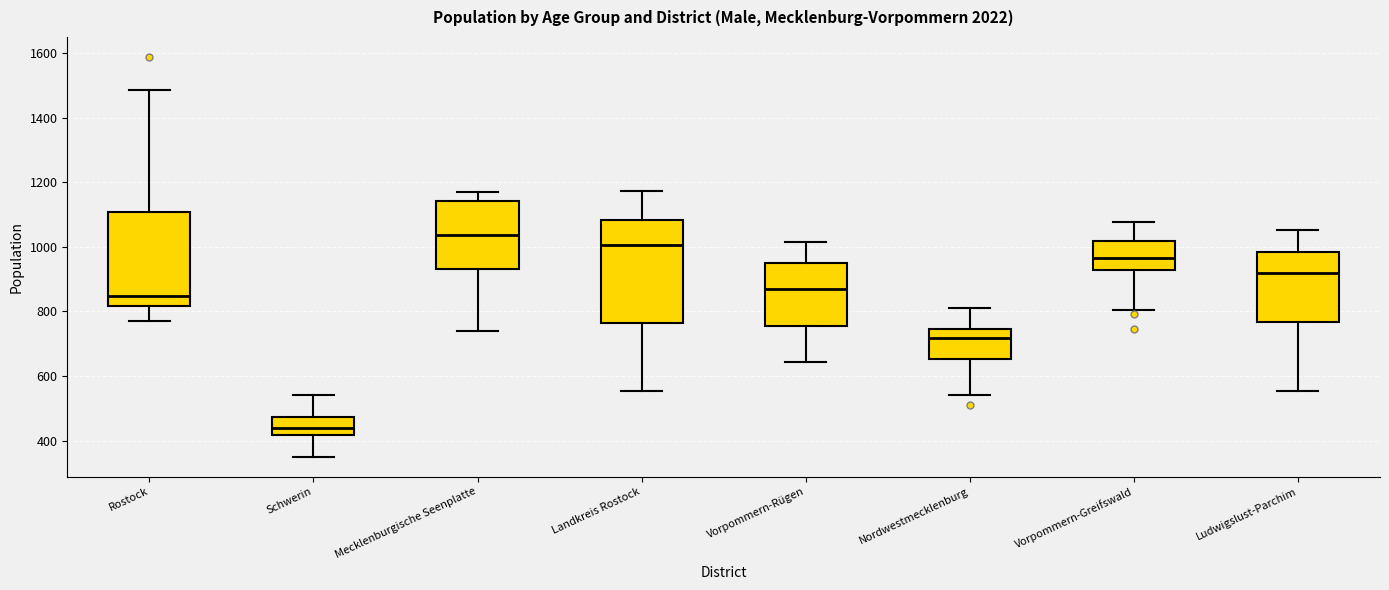

Reading left to right, transcribe this box plot: for each box, give where its median line is, the range the box spans, and where its two whiskers end, as read against the y-axis. The values are not printed on the chart, so give them approximately, as read against the axis.

Rostock: median 840, box 820 to 1100, whiskers 780 to 1480
Schwerin: median 440, box 420 to 480, whiskers 360 to 540
Mecklenburgische Seenplatte: median 1040, box 940 to 1140, whiskers 740 to 1180
Landkreis Rostock: median 1000, box 760 to 1080, whiskers 560 to 1180
Vorpommern-Rügen: median 860, box 760 to 960, whiskers 640 to 1020
Nordwestmecklenburg: median 720, box 660 to 740, whiskers 540 to 820
Vorpommern-Greifswald: median 960, box 920 to 1020, whiskers 800 to 1080
Ludwigslust-Parchim: median 920, box 760 to 980, whiskers 560 to 1060